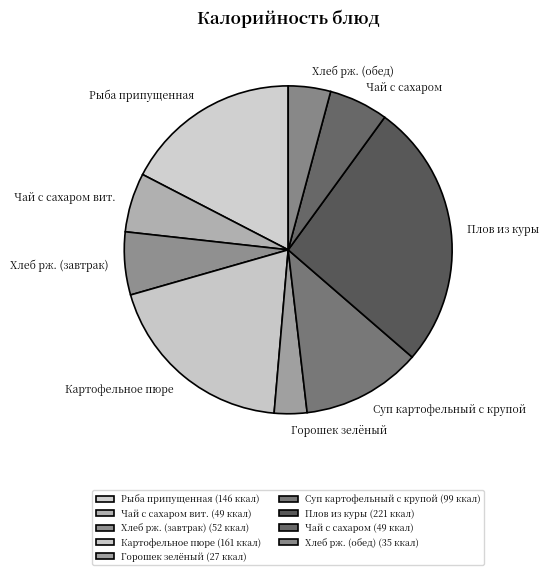

Which has a higher value, Суп картофельный с крупой or Плов из куры?

Плов из куры